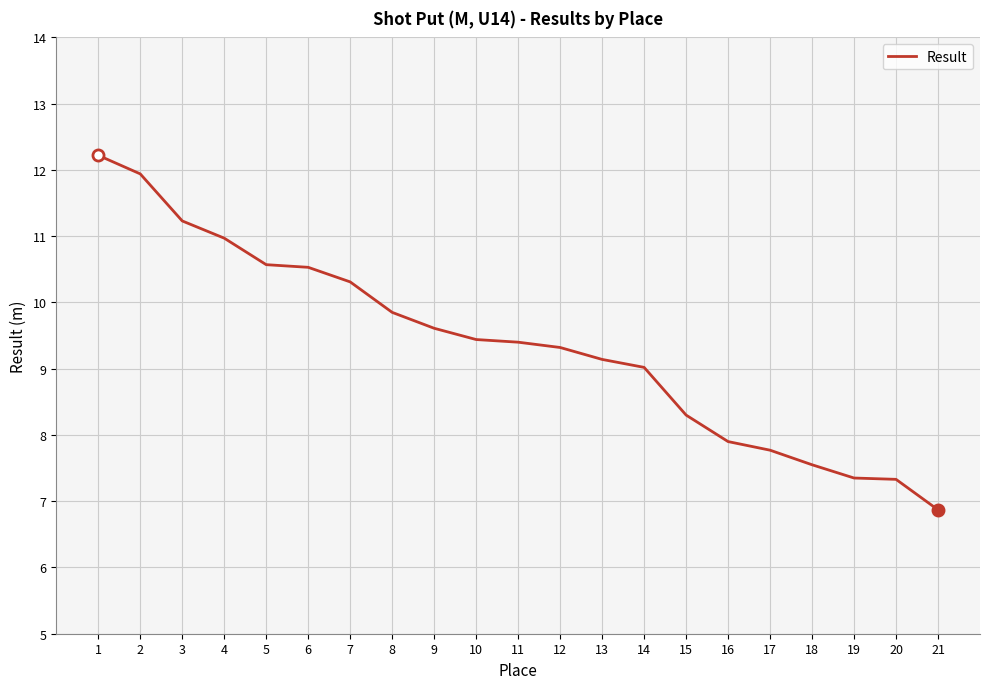

What is the maximum value shown in the chart?

12.2